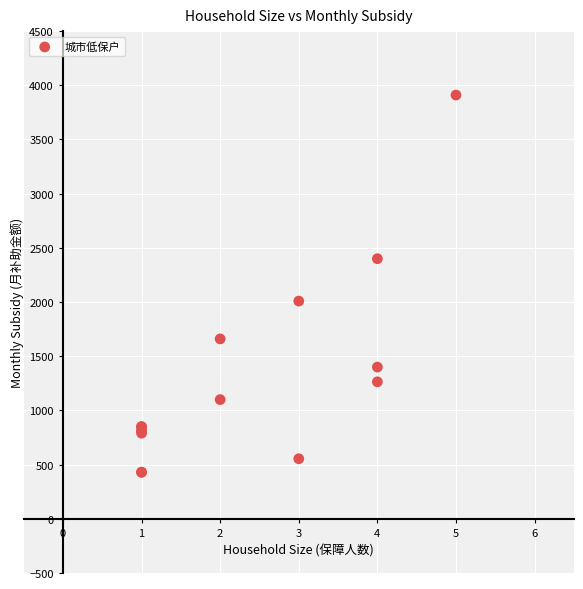

What Y value in the scatter plot is closest to 2170?

2009